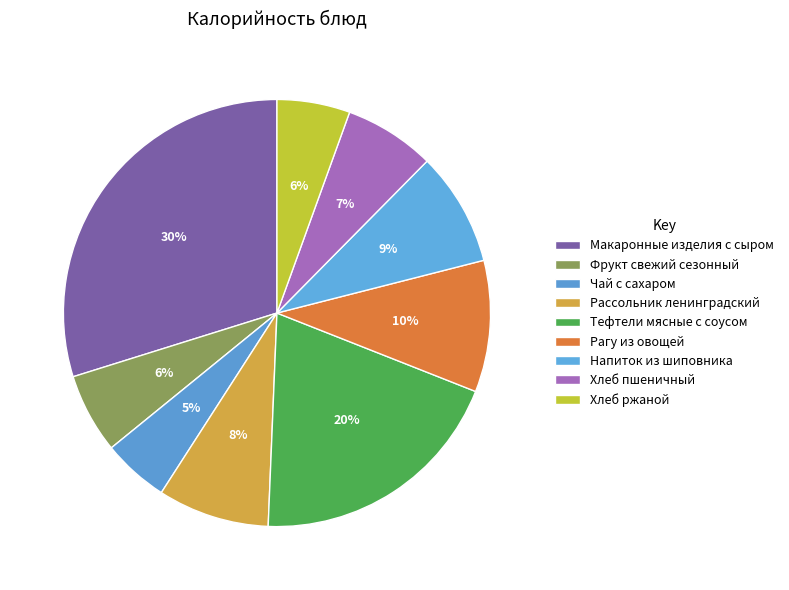

Which slice is the smallest?

Чай с сахаром